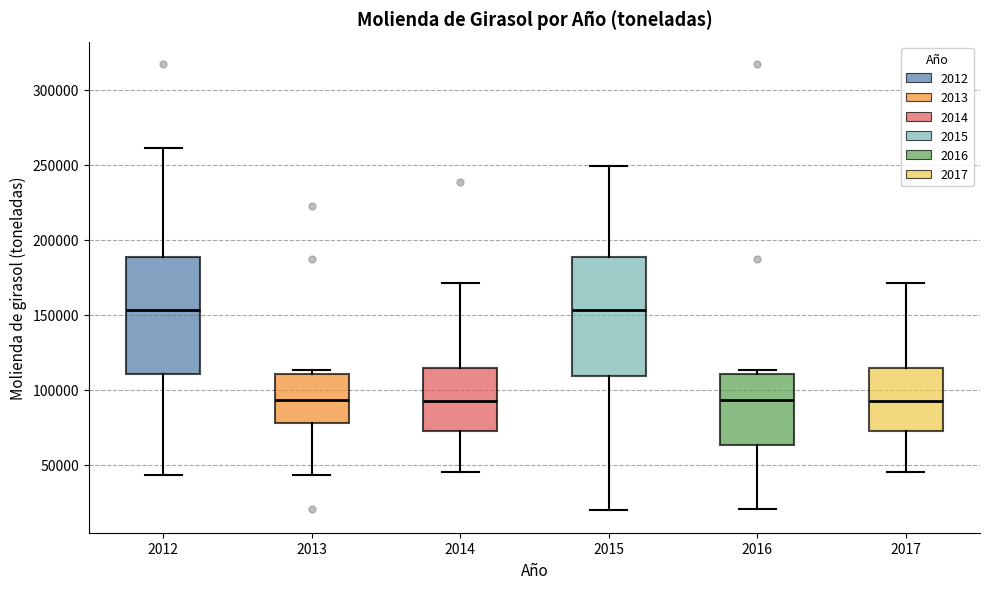

Where is the lower edge of the box at x = 2013 on the y-axis? The values are not printed on the chart, so give them approximately, as read against the axis.

80000